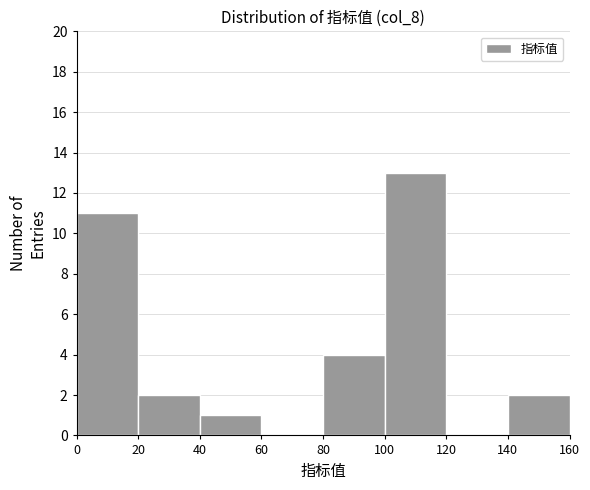

Reading left to right, transcribe this chart: for each bar, give the range it covers on the x-axis and its height. The values are not printed on the chart, so give them approximately, as read against the axis.

0 to 20: 11
20 to 40: 2
40 to 60: 1
60 to 80: 0
80 to 100: 4
100 to 120: 13
120 to 140: 0
140 to 160: 2